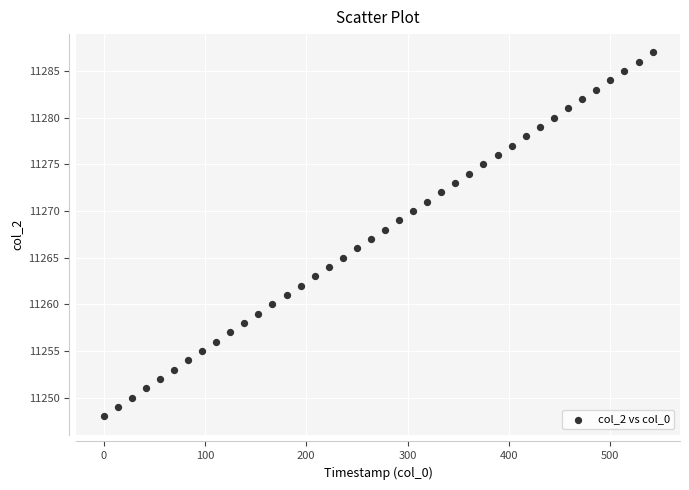

What is the range of Y values (max minus min)?

39